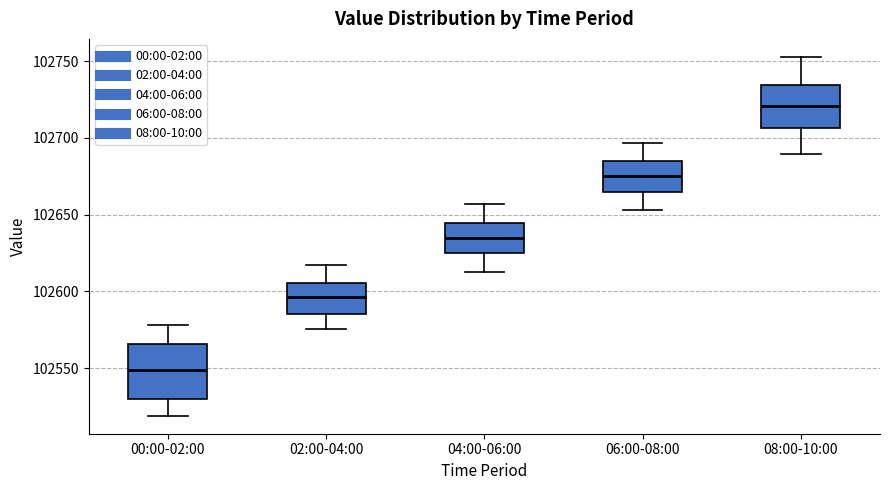

Reading left to right, transcribe this box plot: for each box, give where its median line is, the range the box spans, and where its two whiskers end, as read against the y-axis. The values are not printed on the chart, so give them approximately, as read against the axis.

00:00-02:00: median 102550, box 102530 to 102565, whiskers 102520 to 102580
02:00-04:00: median 102595, box 102585 to 102605, whiskers 102575 to 102615
04:00-06:00: median 102635, box 102625 to 102645, whiskers 102615 to 102655
06:00-08:00: median 102675, box 102665 to 102685, whiskers 102655 to 102695
08:00-10:00: median 102720, box 102705 to 102735, whiskers 102690 to 102755